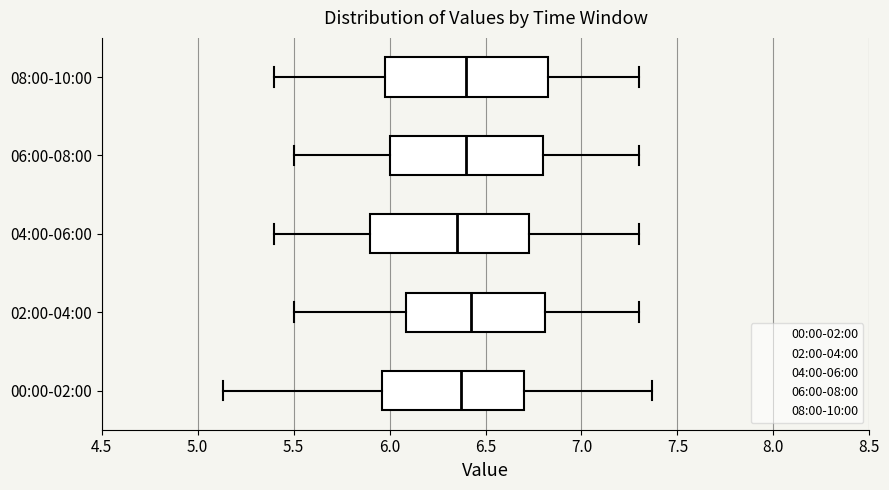

Reading bottom to top, read every box against the x-axis: the position of its median line, the range the box covers, and the ends of its whiskers. The values are not printed on the chart, so give them approximately, as read against the axis.

00:00-02:00: median 6.35, box 5.95 to 6.70, whiskers 5.15 to 7.35
02:00-04:00: median 6.45, box 6.10 to 6.80, whiskers 5.50 to 7.30
04:00-06:00: median 6.35, box 5.90 to 6.75, whiskers 5.40 to 7.30
06:00-08:00: median 6.40, box 6.00 to 6.80, whiskers 5.50 to 7.30
08:00-10:00: median 6.40, box 6.00 to 6.85, whiskers 5.40 to 7.30